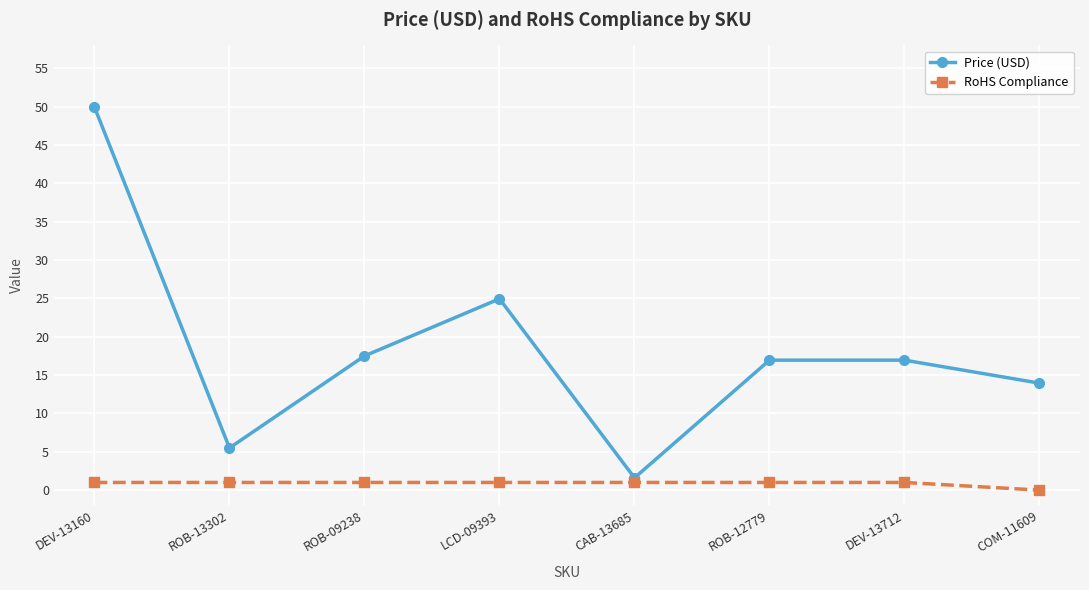

What is the average value of the RoHS Compliance series?

0.9